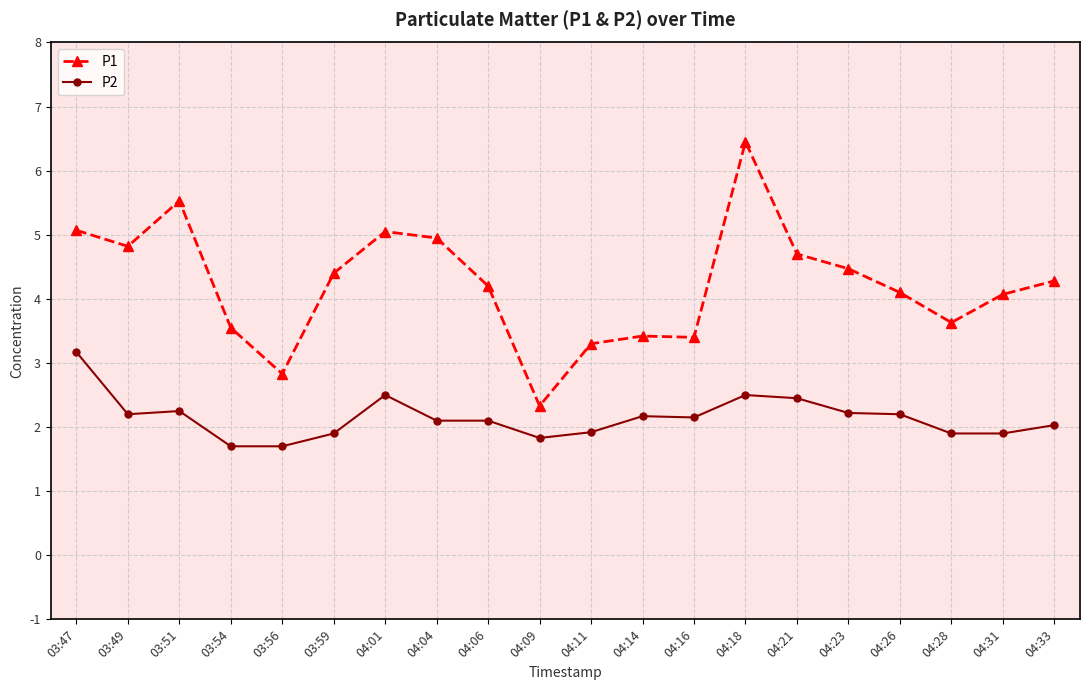

What is the greatest value displayed?

6.5